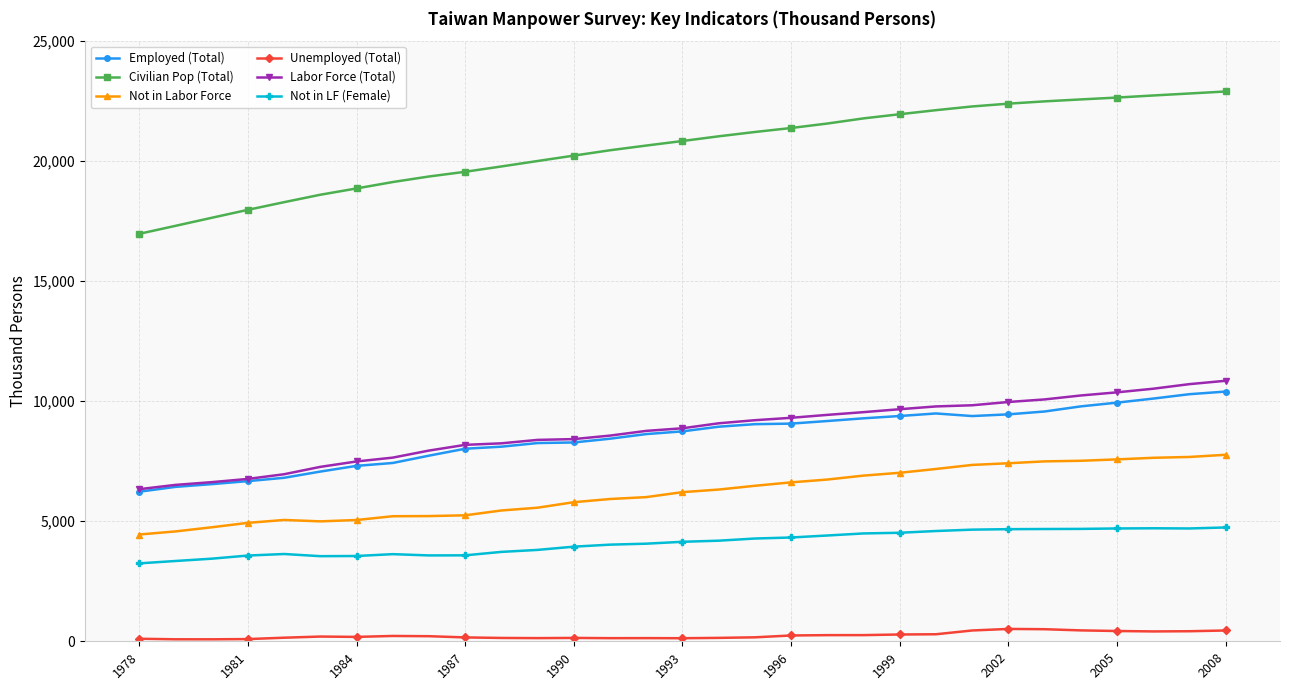

True or false: Unemployed (Total) has more than 0 points higher than both neighbors.

True